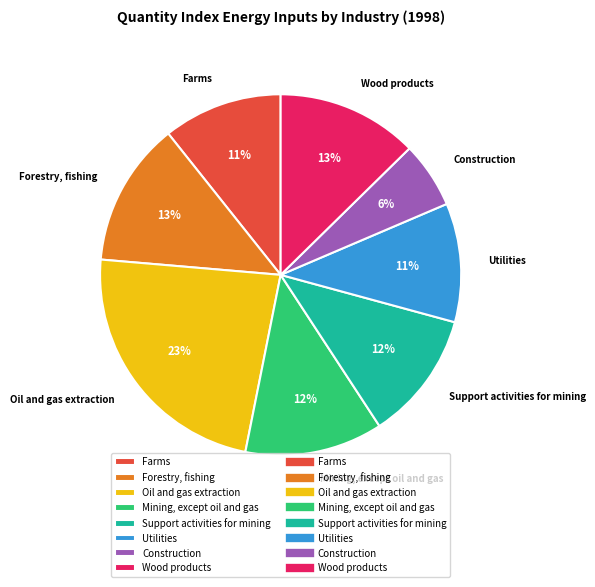

What percentage is the Mining, except oil and gas slice, to the nearest percent?

12%